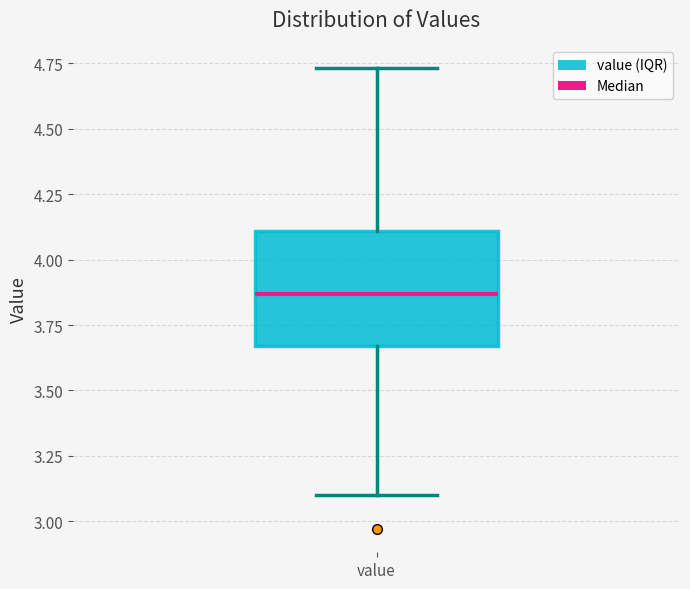

Where does the upper whisker of the box for value end on the y-axis? The values are not printed on the chart, so give them approximately, as read against the axis.

4.75